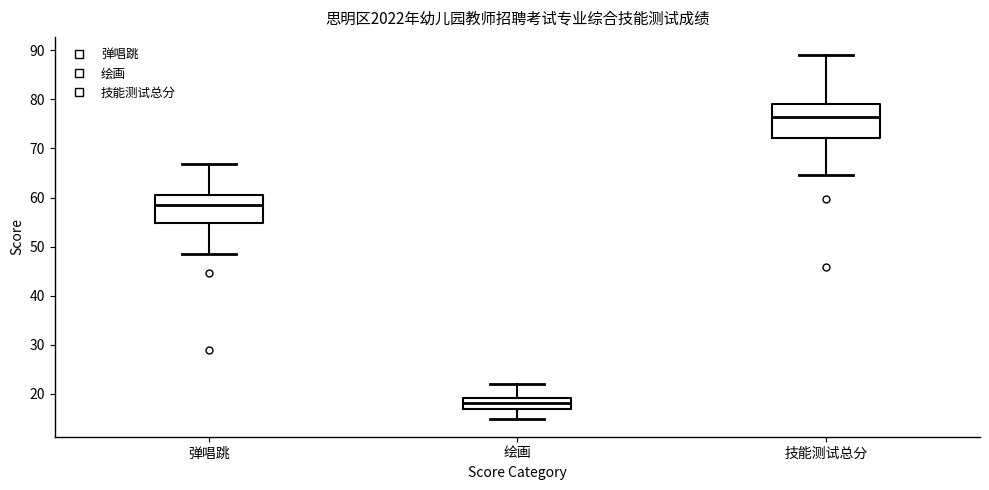

Reading left to right, transcribe this box plot: for each box, give where its median line is, the range the box spans, and where its two whiskers end, as read against the y-axis. The values are not printed on the chart, so give them approximately, as read against the axis.

弹唱跳: median 58, box 55 to 61, whiskers 49 to 67
绘画: median 18, box 17 to 19, whiskers 15 to 22
技能测试总分: median 77, box 72 to 79, whiskers 65 to 89